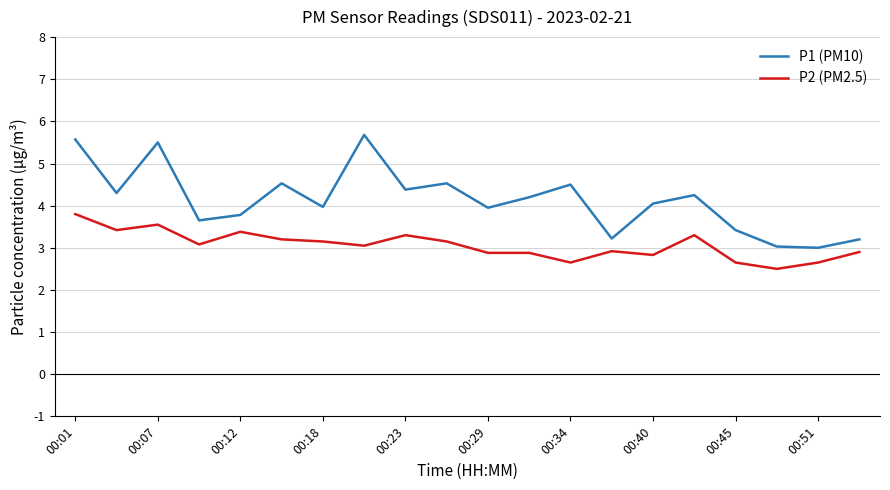

What is the minimum value for P2 (PM2.5)?

2.5